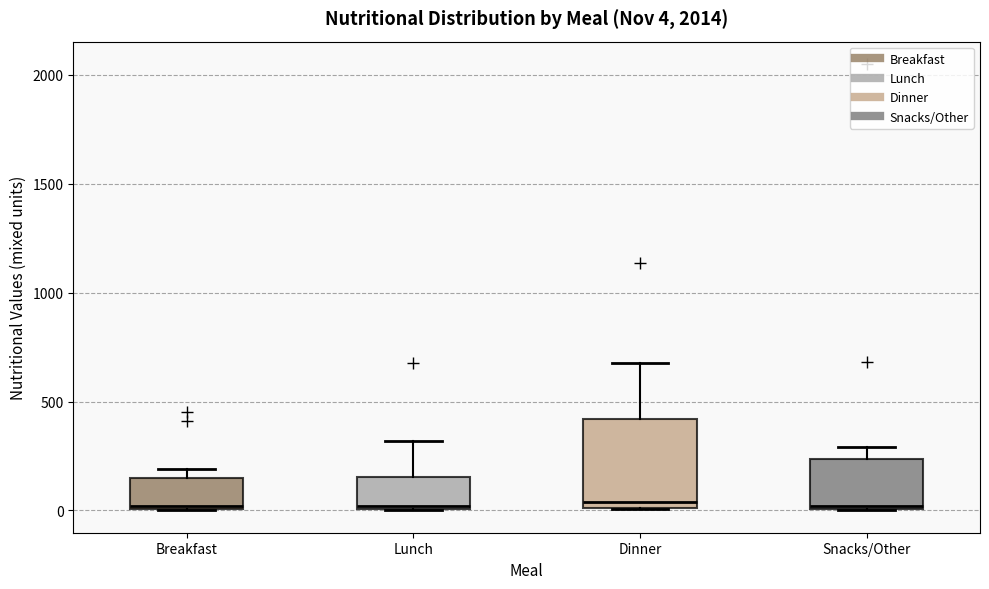

Which box is the tallest, from its lower edge to its upper edge?

Dinner